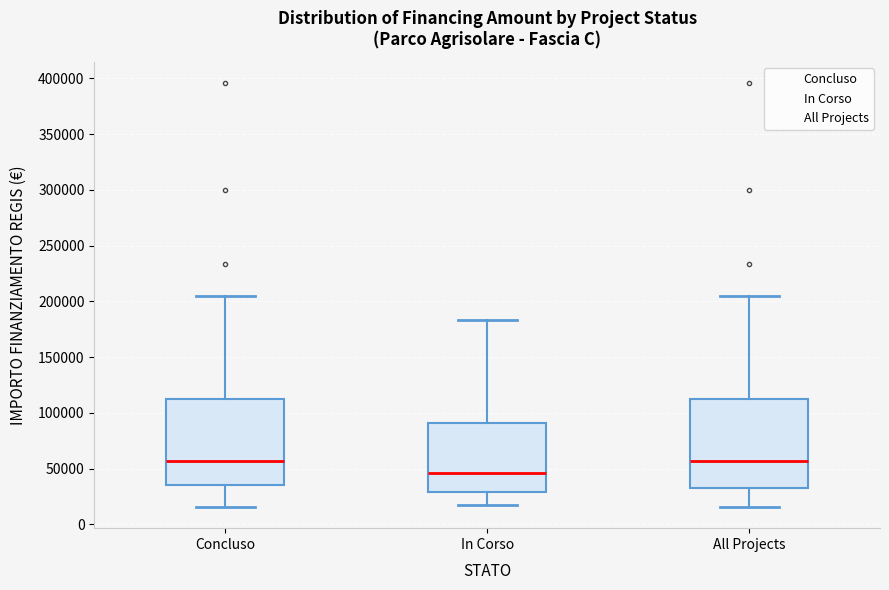

Reading left to right, read every box against the y-axis: the position of its median line, the range the box covers, and the ends of its whiskers. The values are not printed on the chart, so give them approximately, as read against the axis.

Concluso: median 55000, box 35000 to 115000, whiskers 15000 to 205000
In Corso: median 45000, box 30000 to 90000, whiskers 20000 to 185000
All Projects: median 55000, box 35000 to 115000, whiskers 15000 to 205000